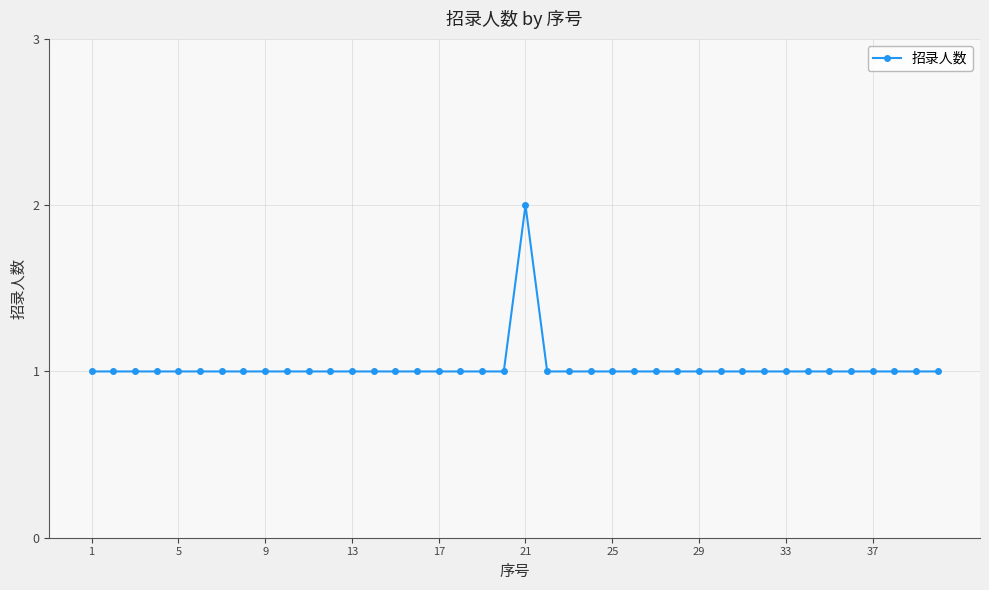

What is the sum of all values?

41